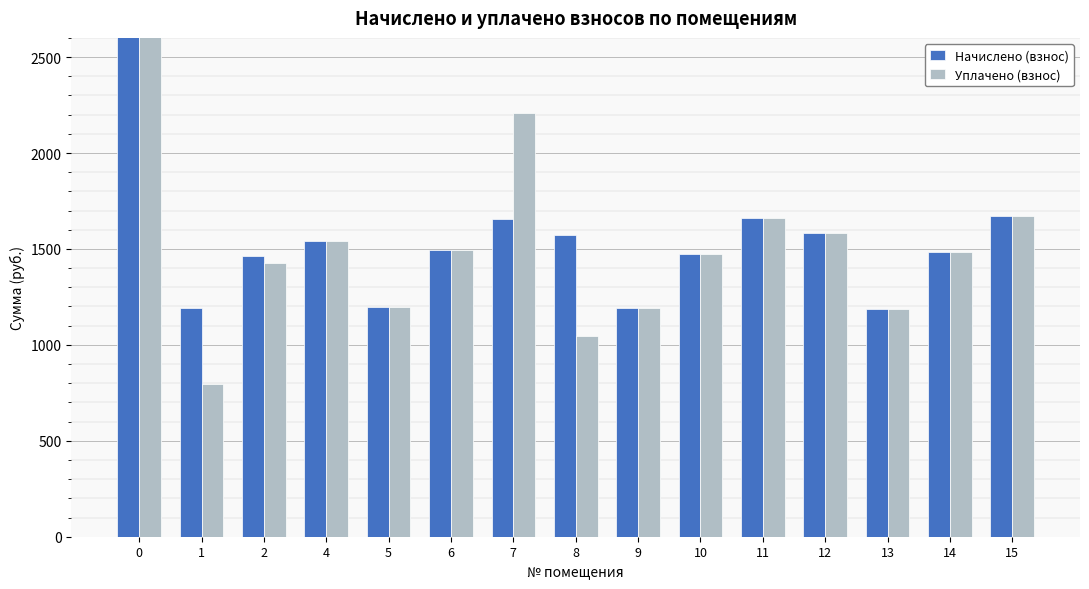

Reading left to right, what are all the values shown in this chart?

Начислено (взнос): 3285.1	1190.9	1463.7	1541.2	1198.3	1496.9	1655.5	1570.7	1190.9	1471.1	1662.8	1581.7	1187.2	1482.2	1673.9
Уплачено (взнос): 3285.1	793.9	1425.8	1541.2	1198.3	1496.9	2207.3	1047.1	1192.3	1471.1	1662.8	1581.7	1187.2	1482.2	1673.9